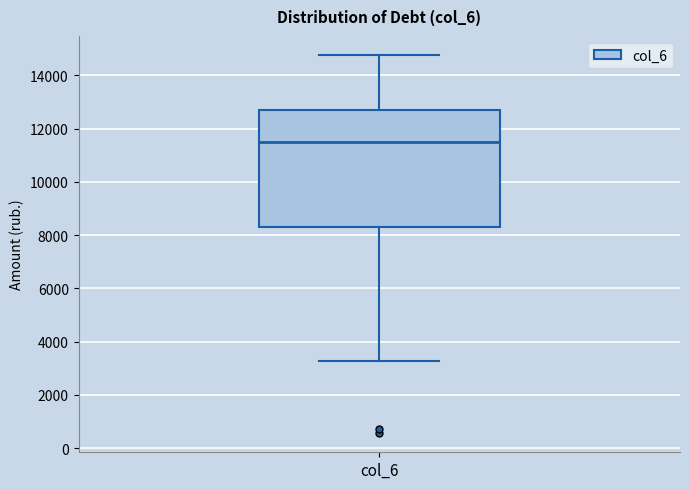

Where does the median line of the box for col_6 sit on the y-axis? The values are not printed on the chart, so give them approximately, as read against the axis.

11400